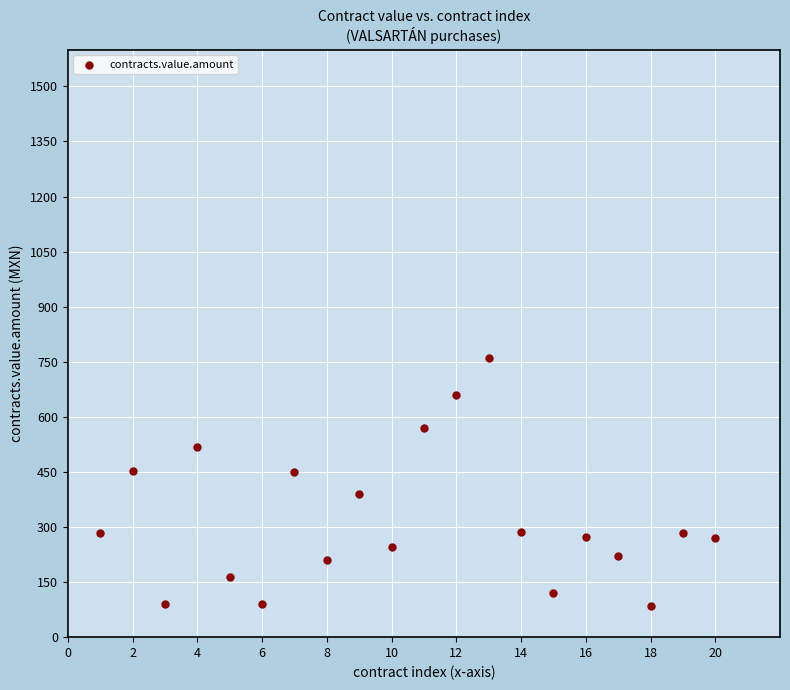

What is the range of X values (max minus min)?

19.0